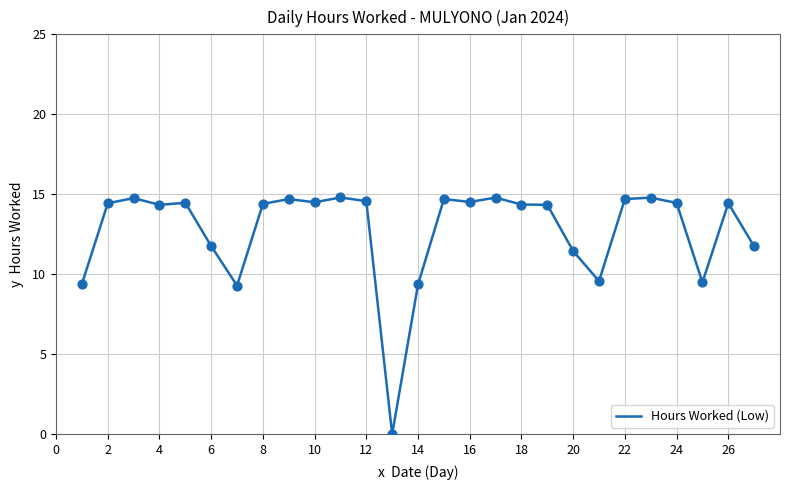

What is the maximum value shown in the chart?

14.8